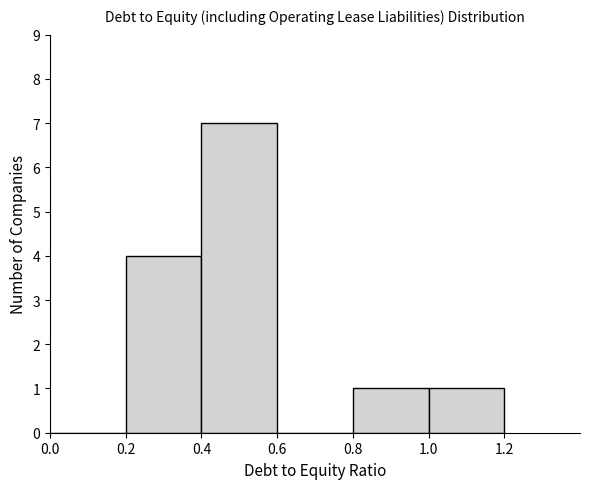

Reading left to right, transcribe this chart: for each bar, give the range it covers on the x-axis and its height. The values are not printed on the chart, so give them approximately, as read against the axis.

0.0 to 0.2: 0
0.2 to 0.4: 4
0.4 to 0.6: 7
0.6 to 0.8: 0
0.8 to 1.0: 1
1.0 to 1.2: 1